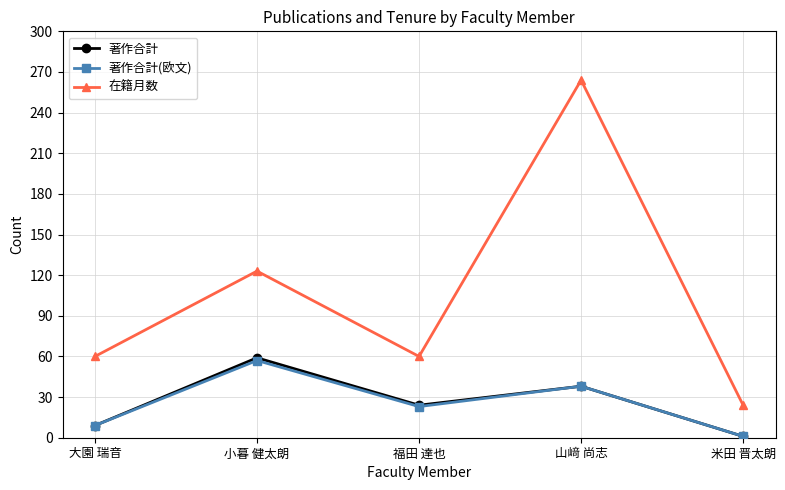

Reading right to left, extract all data points from this chart.

著作合計: 米田 晋太朗=1	山﨑 尚志=38	福田 達也=24	小暮 健太朗=59	大園 瑞音=9
著作合計(欧文): 米田 晋太朗=1	山﨑 尚志=38	福田 達也=23	小暮 健太朗=57	大園 瑞音=9
在籍月数: 米田 晋太朗=24	山﨑 尚志=264	福田 達也=60	小暮 健太朗=123	大園 瑞音=60